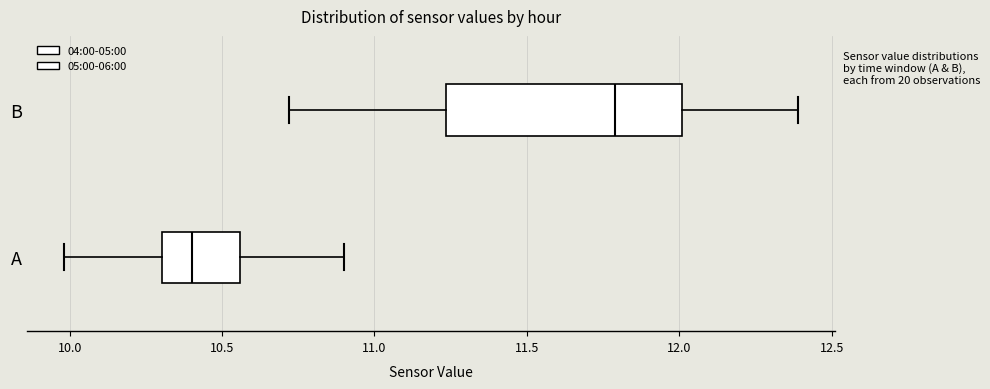

Reading bottom to top, read every box against the x-axis: the position of its median line, the range the box covers, and the ends of its whiskers. The values are not printed on the chart, so give them approximately, as read against the axis.

A: median 10.40, box 10.30 to 10.55, whiskers 10.00 to 10.90
B: median 11.80, box 11.25 to 12.00, whiskers 10.70 to 12.40